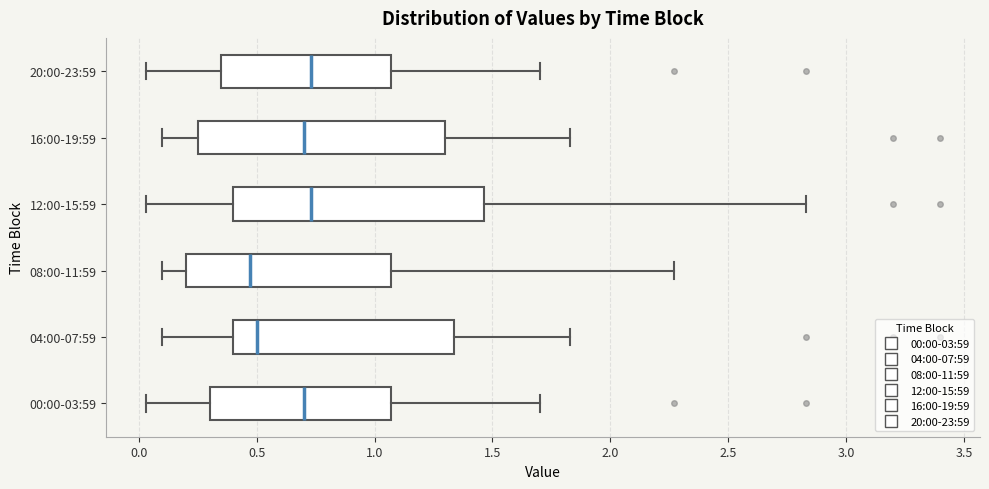

Reading bottom to top, read every box against the x-axis: the position of its median line, the range the box covers, and the ends of its whiskers. The values are not printed on the chart, so give them approximately, as read against the axis.

00:00-03:59: median 0.70, box 0.30 to 1.05, whiskers 0.05 to 1.70
04:00-07:59: median 0.50, box 0.40 to 1.35, whiskers 0.10 to 1.85
08:00-11:59: median 0.45, box 0.20 to 1.05, whiskers 0.10 to 2.25
12:00-15:59: median 0.75, box 0.40 to 1.45, whiskers 0.05 to 2.85
16:00-19:59: median 0.70, box 0.25 to 1.30, whiskers 0.10 to 1.85
20:00-23:59: median 0.75, box 0.35 to 1.05, whiskers 0.05 to 1.70